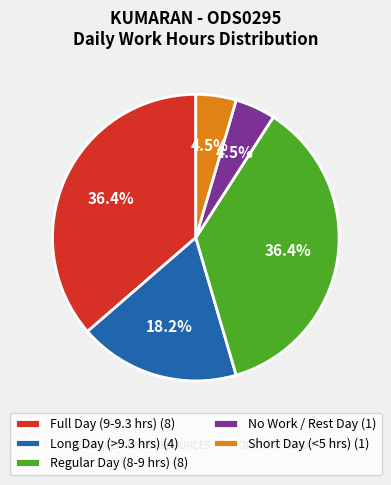

Is there any slice that represents more than half of the pie?

No